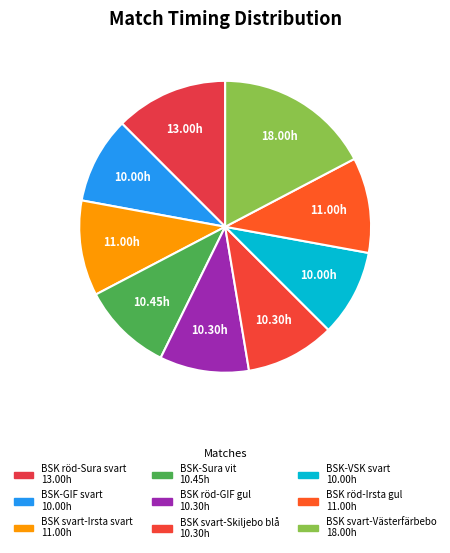

How many segments does this pie chart have?

9